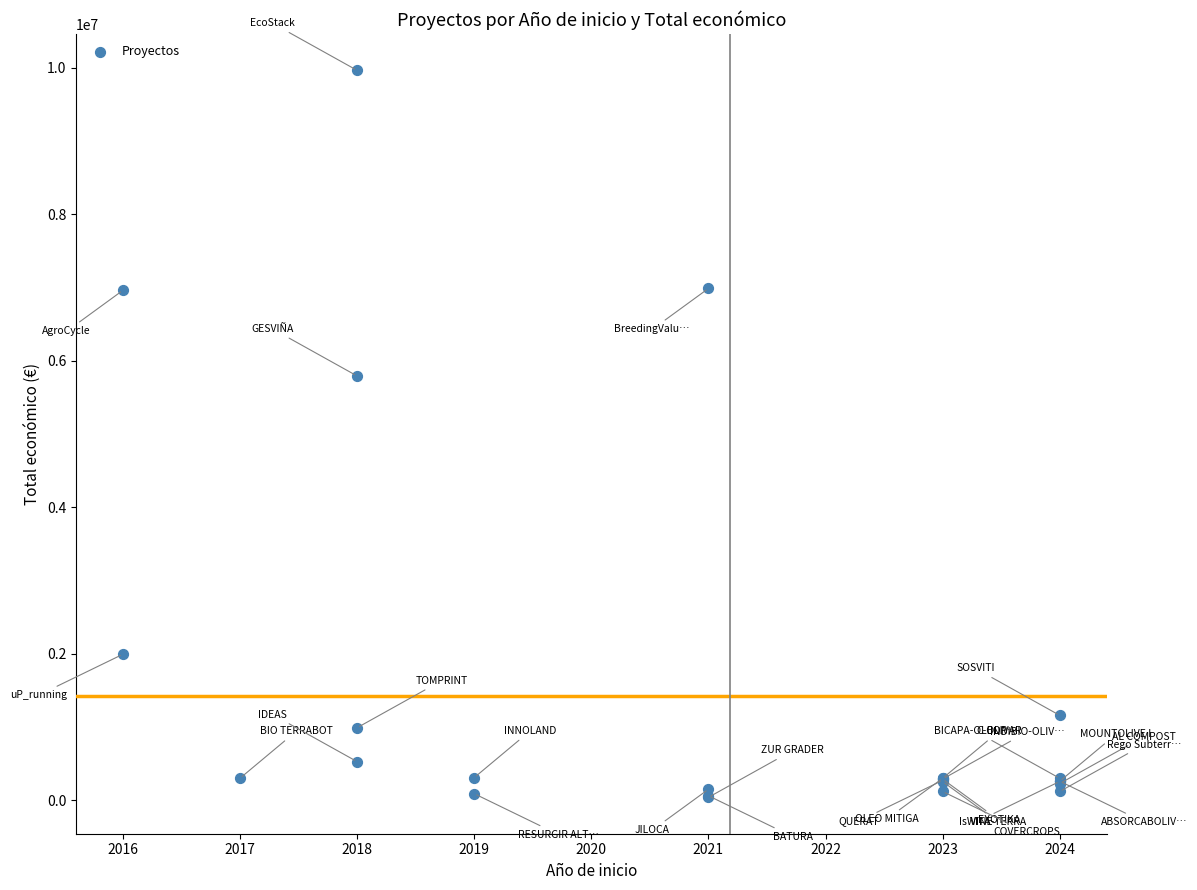

What Y value in the scatter plot is closest to 5001782?

5792221